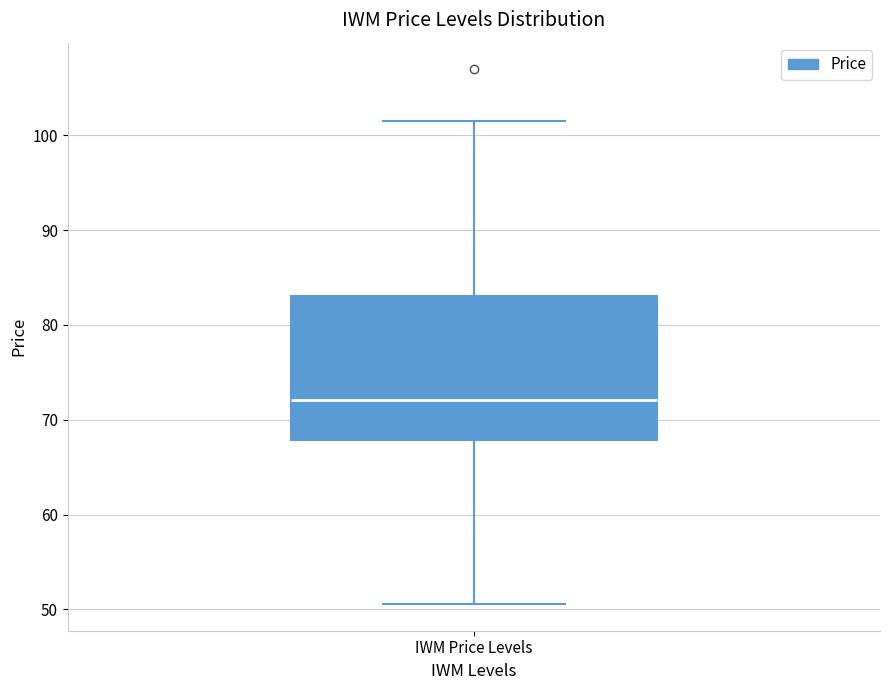

Read this box plot against the y-axis: the position of the median line, the range covered by the box, and the ends of both whiskers. The values are not printed on the chart, so give them approximately, as read against the axis.

median 72, box 68 to 83, whiskers 51 to 101